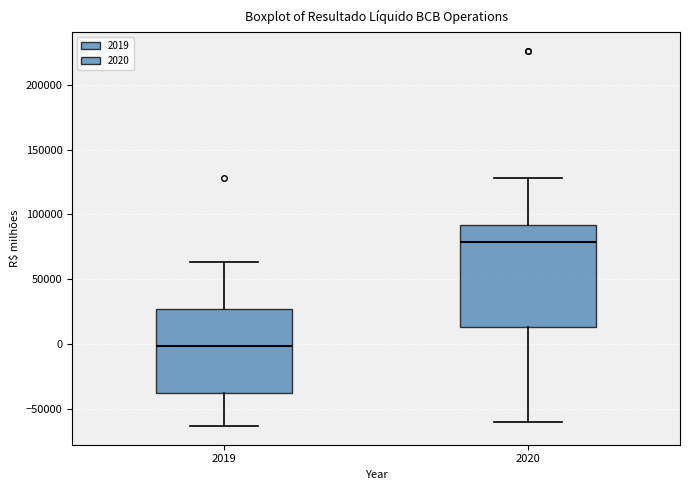

Reading left to right, read every box against the y-axis: the position of its median line, the range the box covers, and the ends of its whiskers. The values are not printed on the chart, so give them approximately, as read against the axis.

2019: median 0, box -40000 to 25000, whiskers -65000 to 65000
2020: median 80000, box 15000 to 90000, whiskers -60000 to 130000